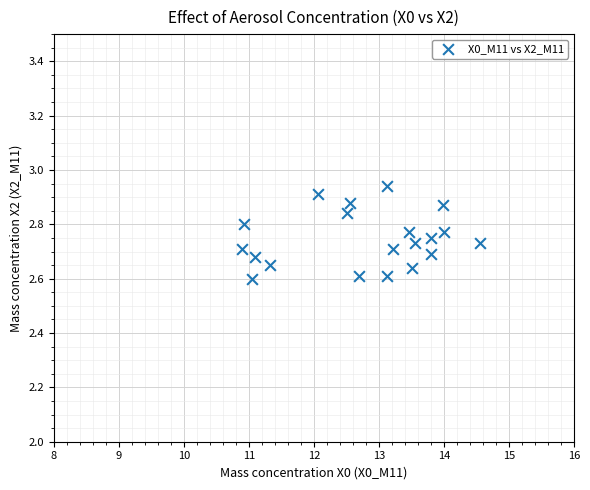

What is the range of Y values (max minus min)?

0.3